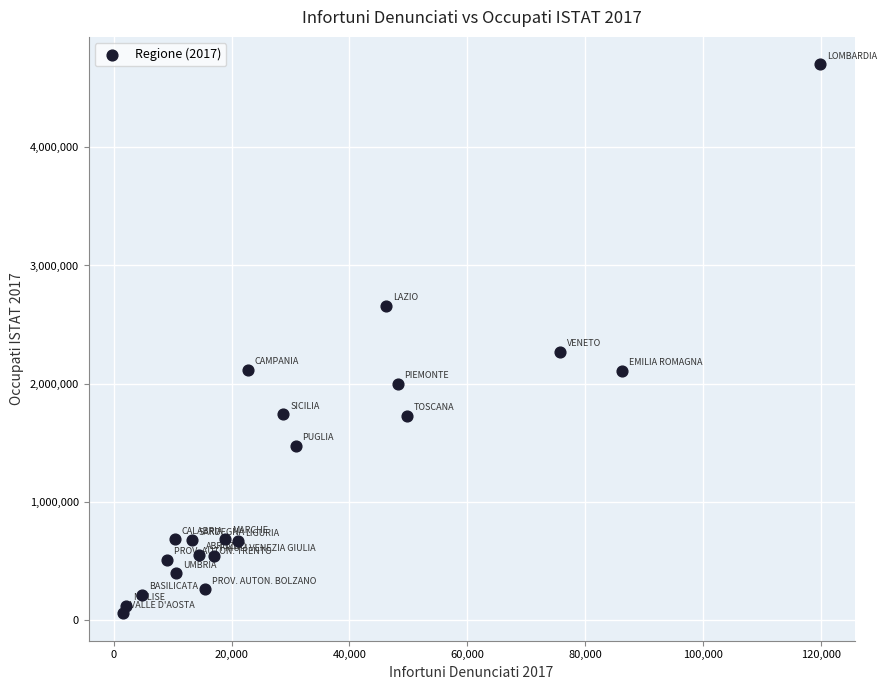

What Y value in the scatter plot is closest to 2380039?

2269300